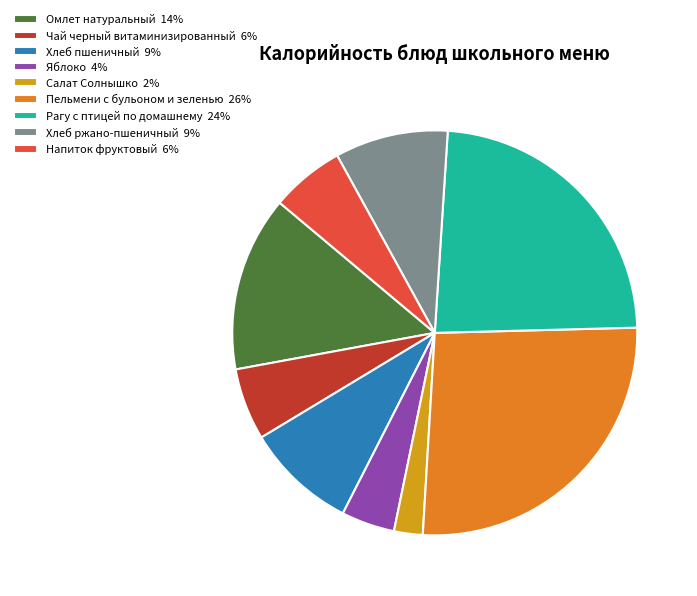

What is the ratio of the value at Пельмени с бульоном и зеленью 26% to the value at Яблоко 4%?

6.2